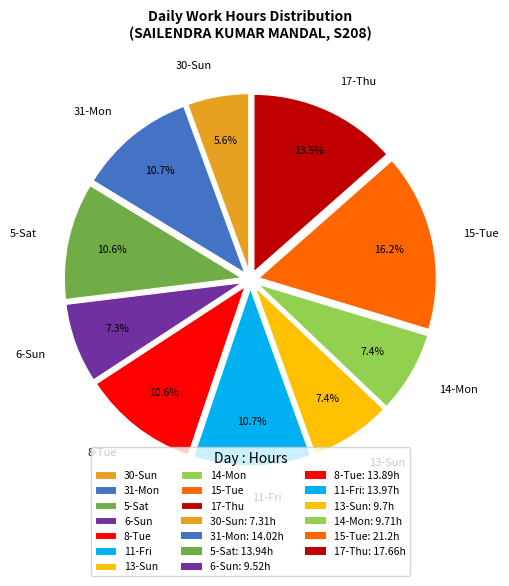

Is there any slice that represents more than half of the pie?

No